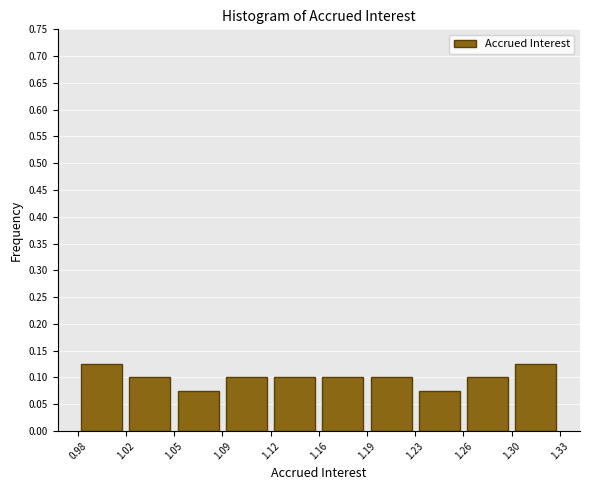

Reading left to right, list every bar in this chart as the range it spans on the x-axis followed by its height. The values are not printed on the chart, so give them approximately, as read against the axis.

0.98 to 1.02: 0.125
1.02 to 1.05: 0.100
1.05 to 1.09: 0.075
1.09 to 1.12: 0.100
1.12 to 1.16: 0.100
1.16 to 1.19: 0.100
1.19 to 1.23: 0.100
1.23 to 1.26: 0.075
1.26 to 1.30: 0.100
1.30 to 1.33: 0.125